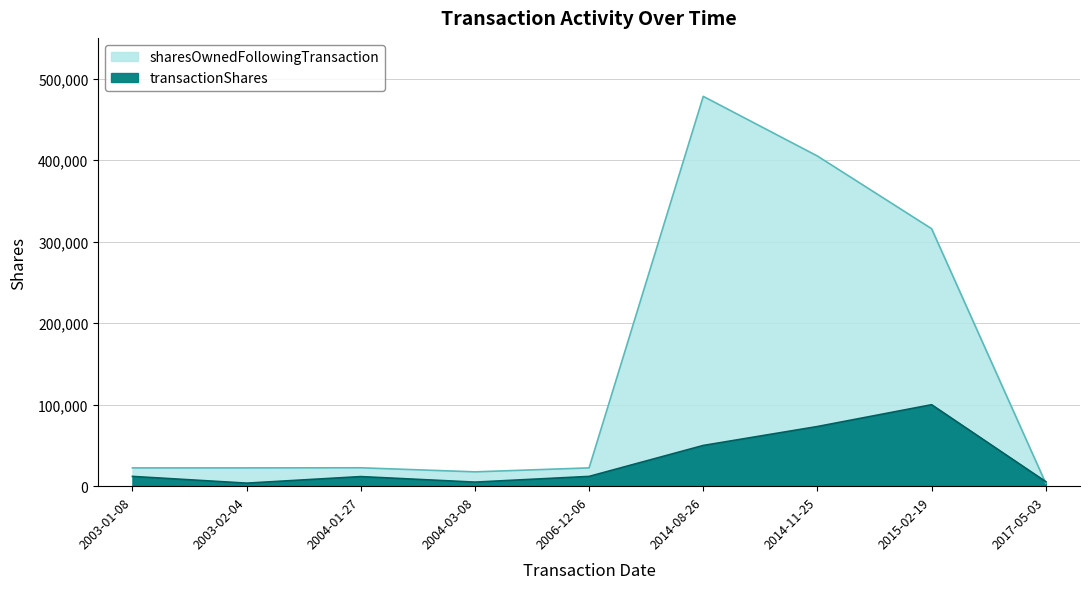

True or false: transactionShares has a value of 3317 at 2004-01-27.

False